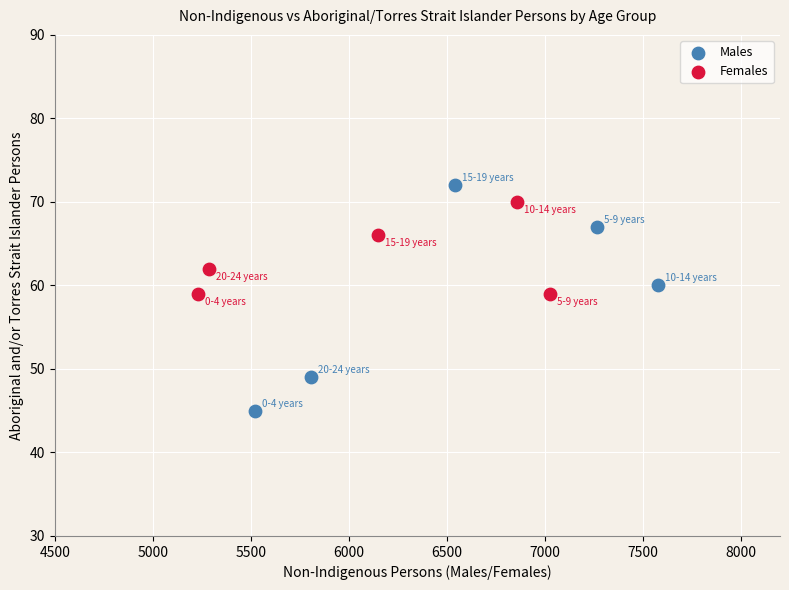

Which series has the widest spread of Y values?

Males